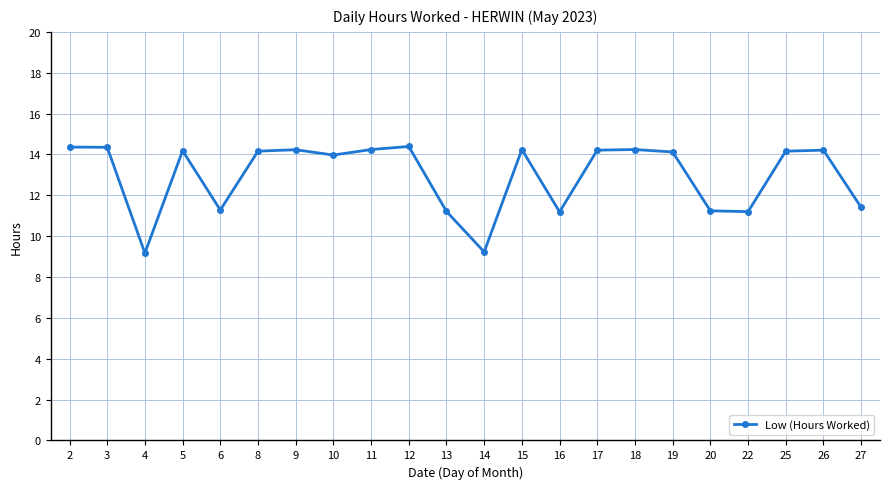

Approximately how many times larger is the value at 11 compared to 8?

1.0